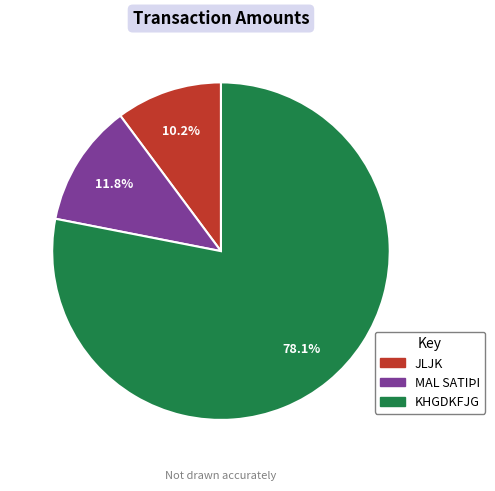

Which category has the smallest portion of the pie?

JLJK